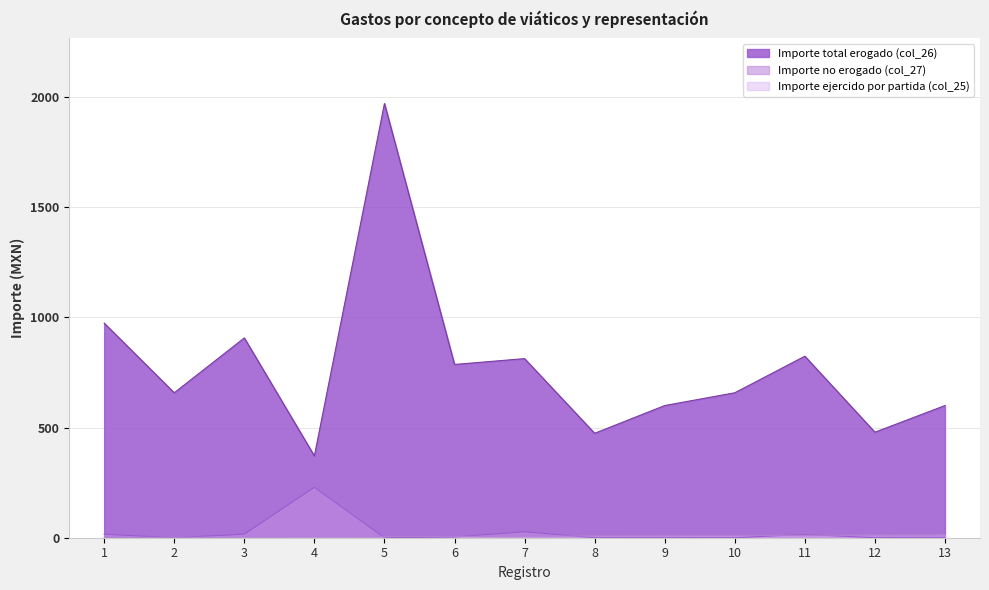

Does the chart have visible grid lines?

Yes